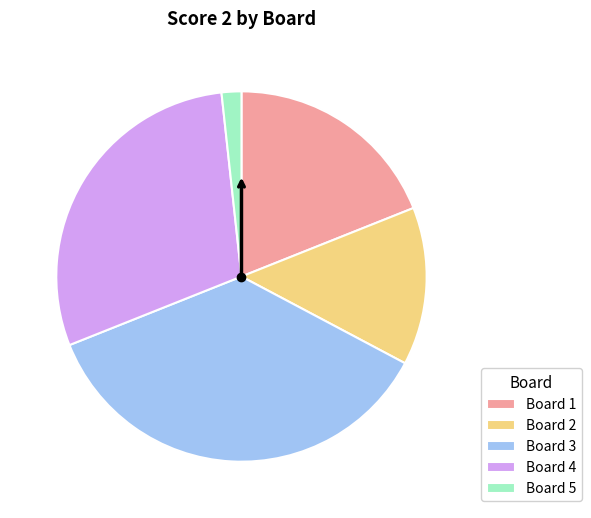

The Board 5 slice represents 2% of the pie. True or false?

True